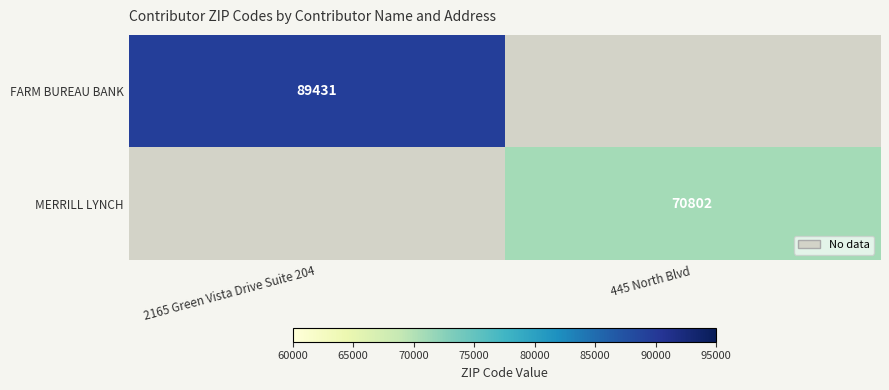

The MERRILL LYNCH series shows 121396 at 445 North Blvd. True or false?

False